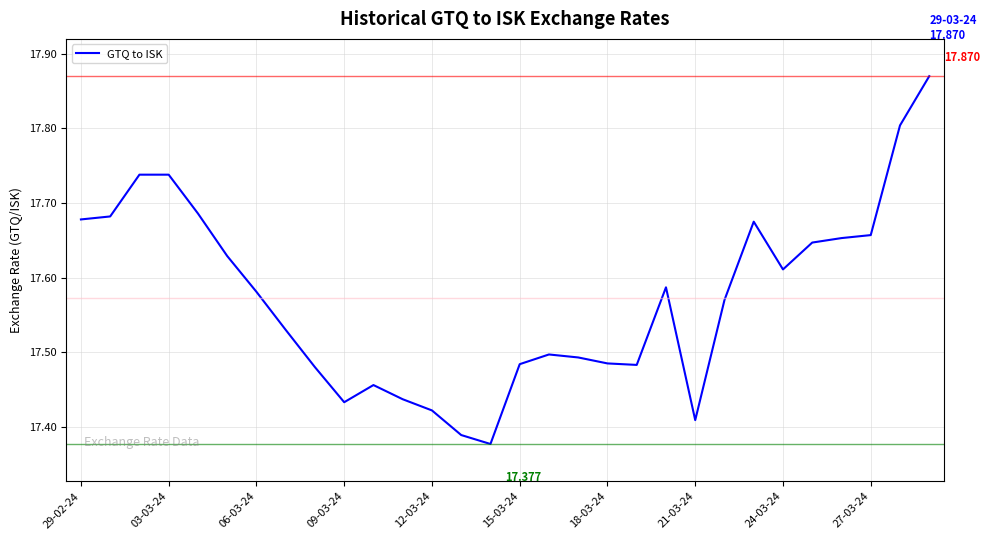

How many lines are shown in the chart?

1